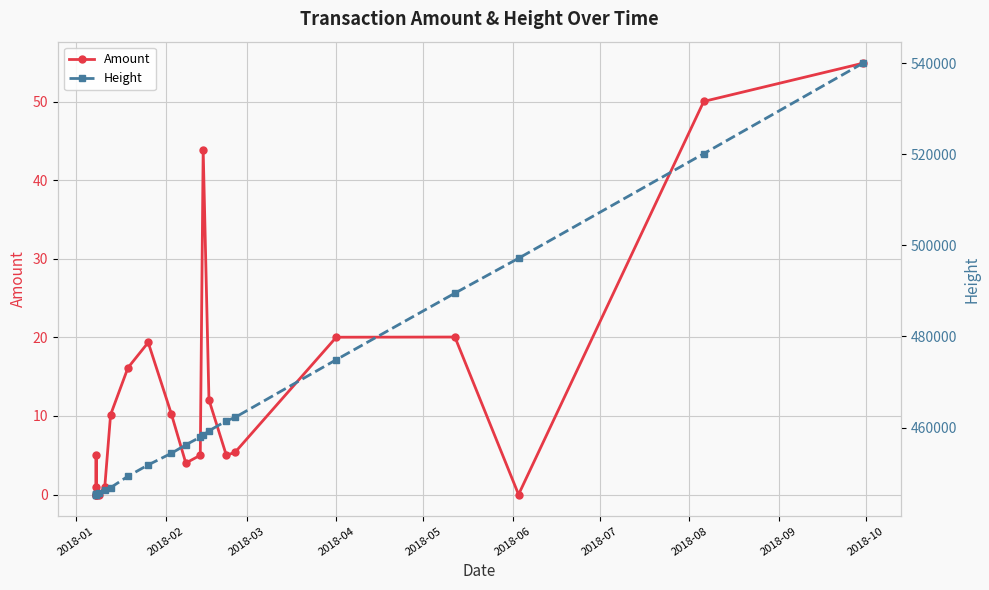

What is the difference between the second highest and minimum values in the Height series?

74904.0